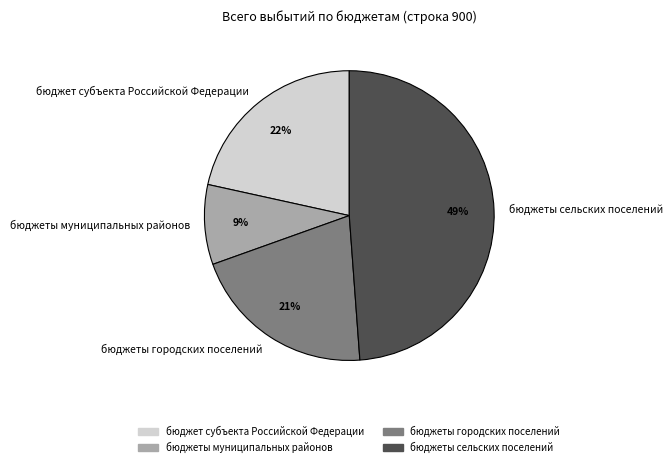

Combined, do бюджеты городских поселений and бюджеты сельских поселений account for over 50%?

Yes